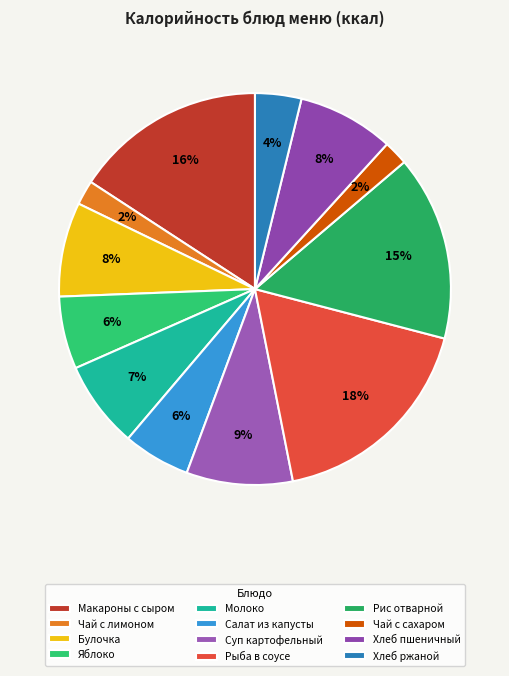

Which slice is the smallest?

Чай с лимоном и сахаром